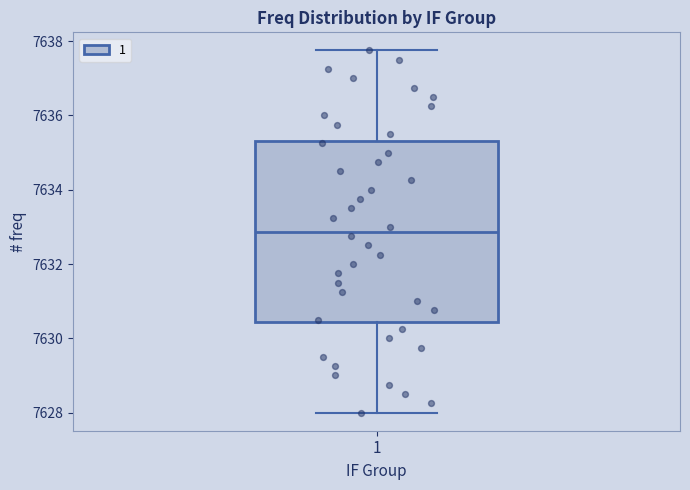

Where does the lower whisker of the box at x = 1 end on the y-axis? The values are not printed on the chart, so give them approximately, as read against the axis.

7628.0